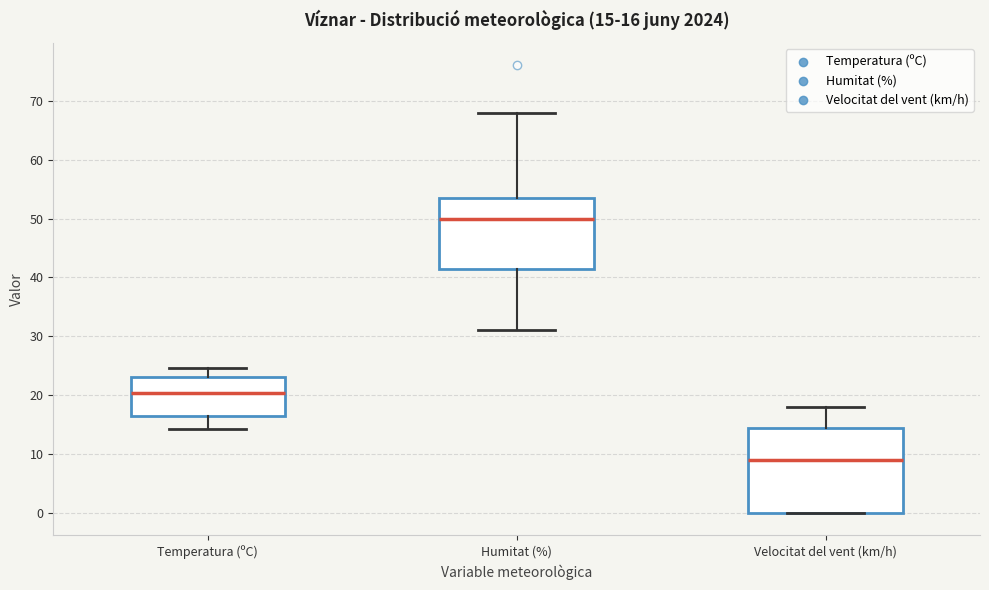

Which box is the tallest, from its lower edge to its upper edge?

Velocitat del vent (km/h)